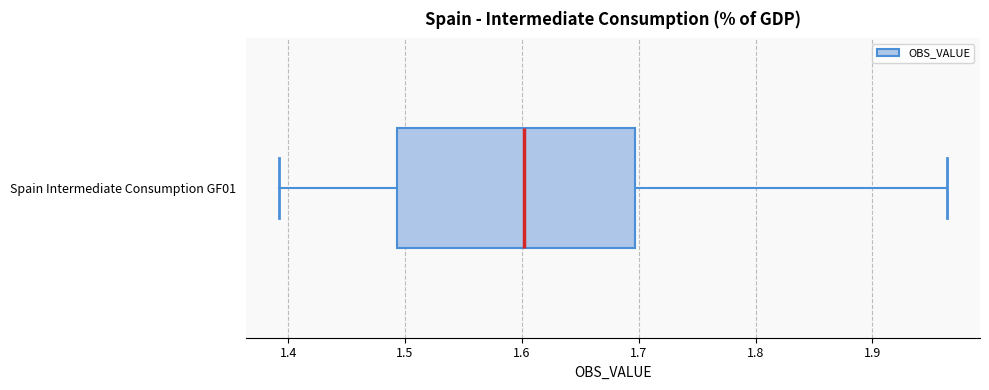

Where does the right whisker of the box for Spain Intermediate Consumption GF01 end on the x-axis? The values are not printed on the chart, so give them approximately, as read against the axis.

1.96